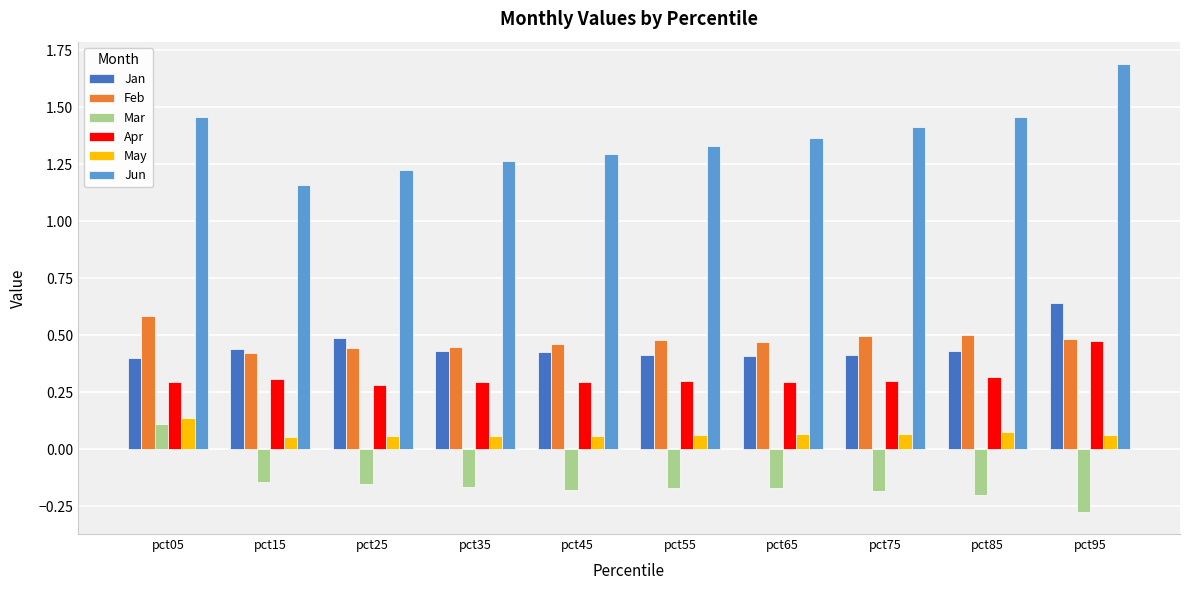

Which series has the largest range (max minus min)?

Jun